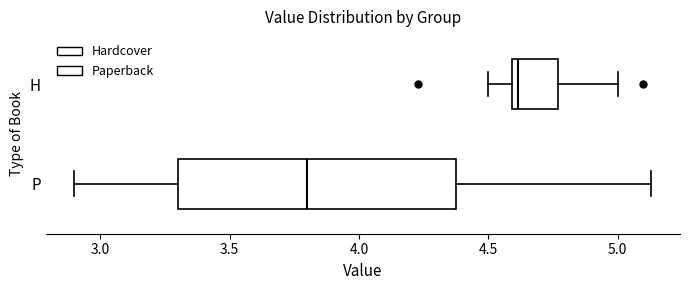

Which box is the widest, from its left edge to its right edge?

P